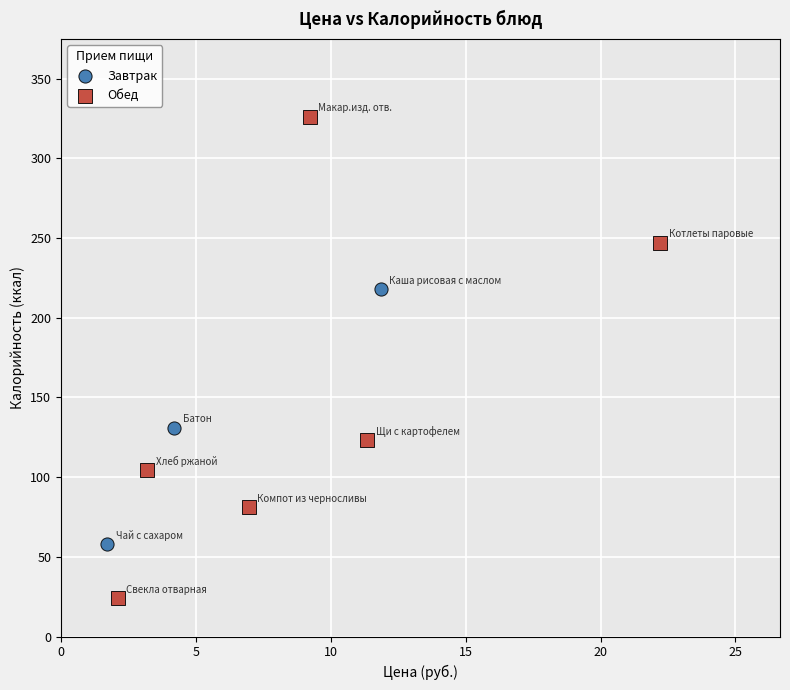

Which series has the widest spread of Y values?

Обед